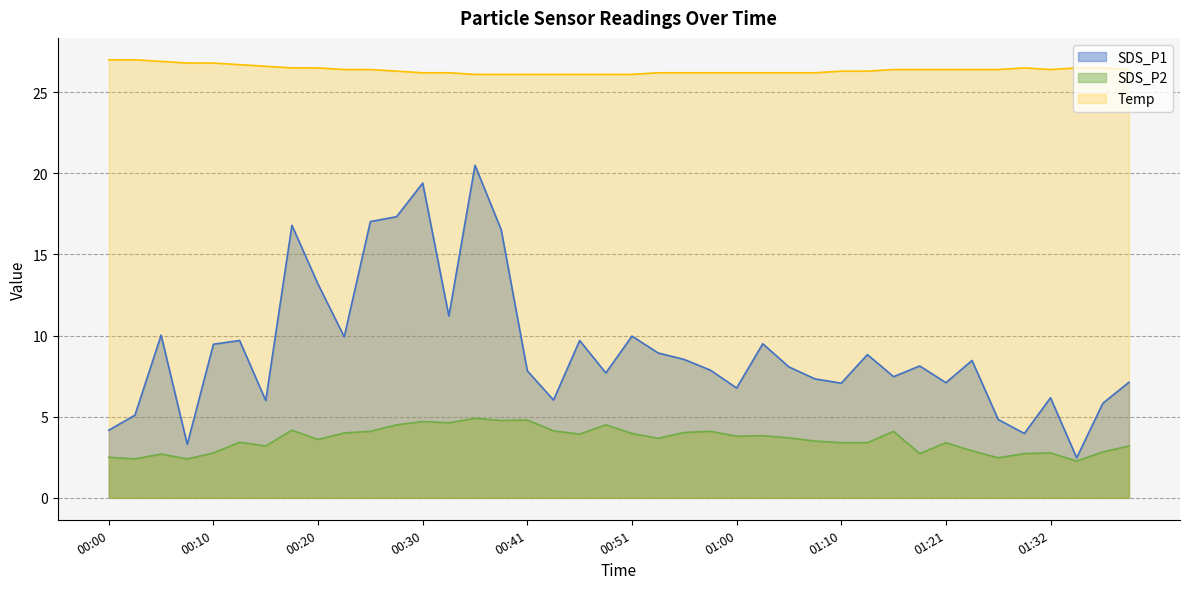

At which category is the sum across all series the highest?

00:35